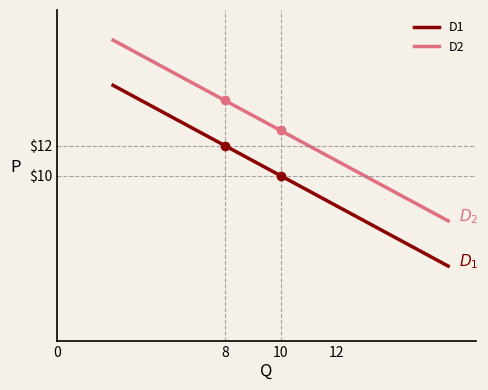

Is this an area chart (filled region under the line)?

No